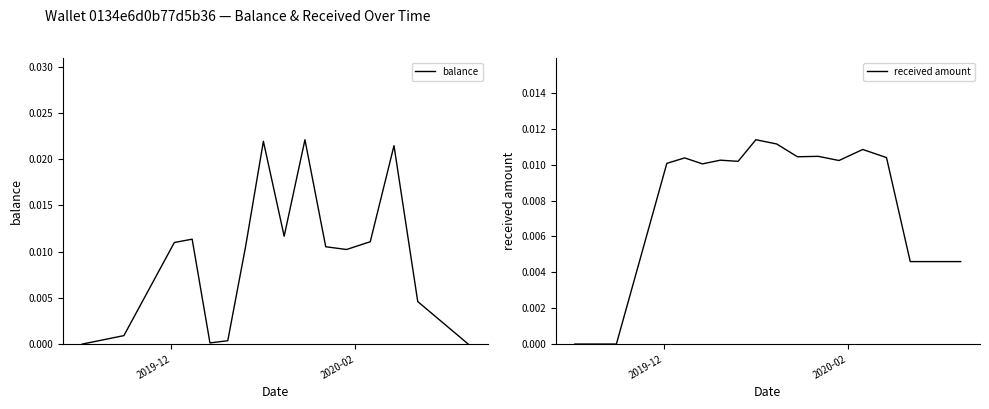

Which series has the largest total across all categories?

balance